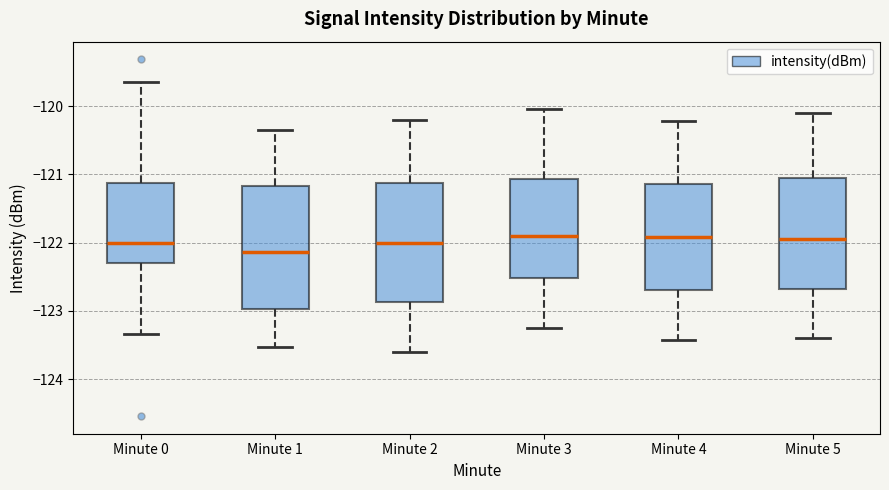

Reading left to right, transcribe this box plot: for each box, give where its median line is, the range the box spans, and where its two whiskers end, as read against the y-axis. The values are not printed on the chart, so give them approximately, as read against the axis.

Minute 0: median -122.0, box -122.3 to -121.1, whiskers -123.3 to -119.6
Minute 1: median -122.1, box -123.0 to -121.2, whiskers -123.5 to -120.3
Minute 2: median -122.0, box -122.9 to -121.1, whiskers -123.6 to -120.2
Minute 3: median -121.9, box -122.5 to -121.1, whiskers -123.2 to -120.0
Minute 4: median -121.9, box -122.7 to -121.1, whiskers -123.4 to -120.2
Minute 5: median -121.9, box -122.7 to -121.0, whiskers -123.4 to -120.1